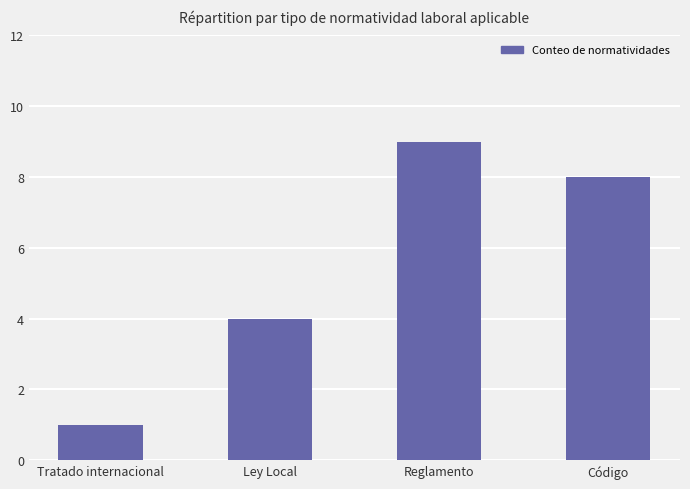

The chart shows a value of 2 at Tratado internacional. True or false?

False